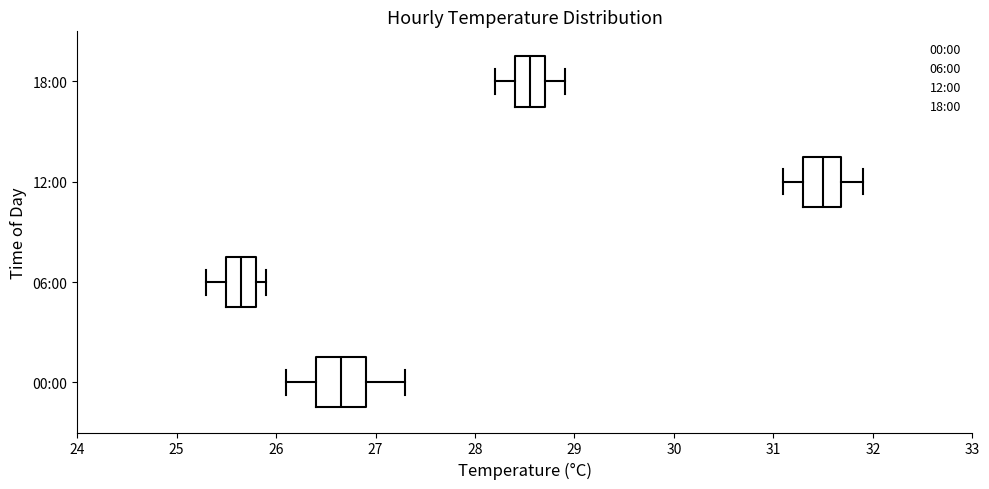

Which box's median line is the furthest to the left?

06:00